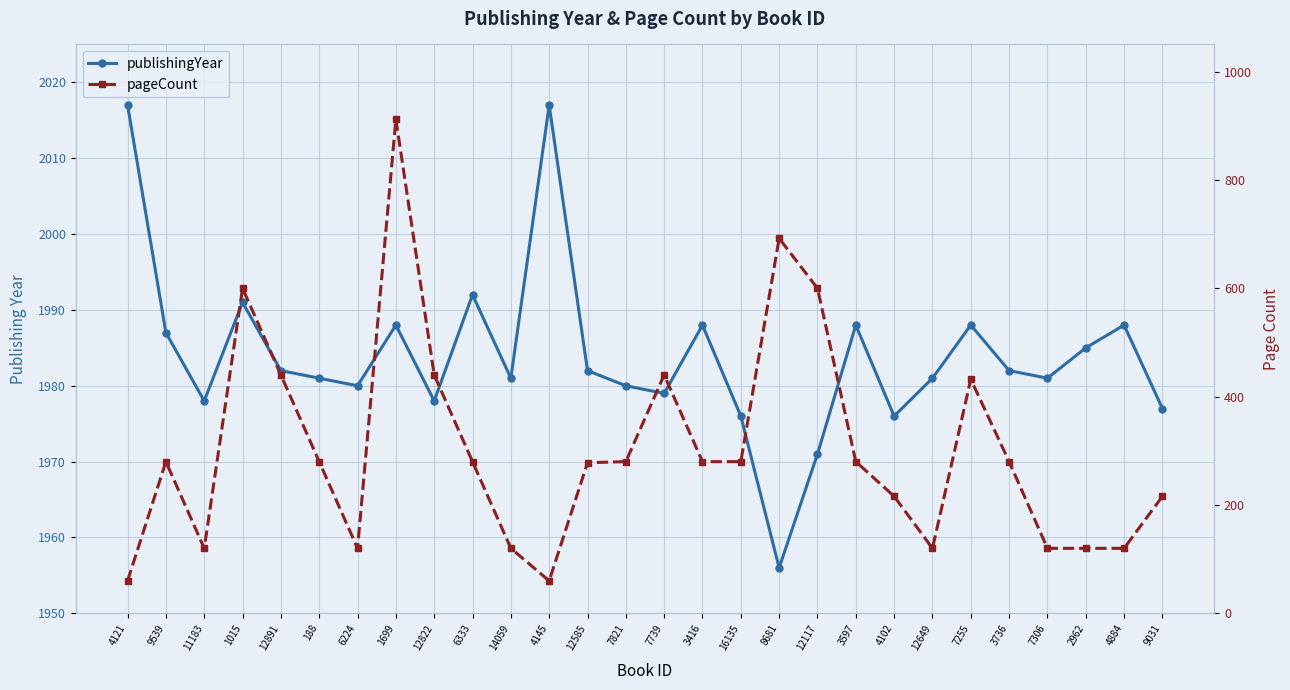

Does the chart display data point markers on the line(s)?

Yes